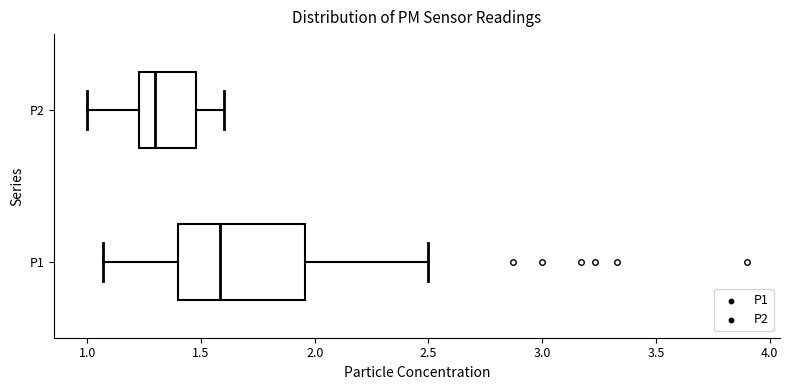

Where does the left whisker of the box for P1 end on the x-axis? The values are not printed on the chart, so give them approximately, as read against the axis.

1.05